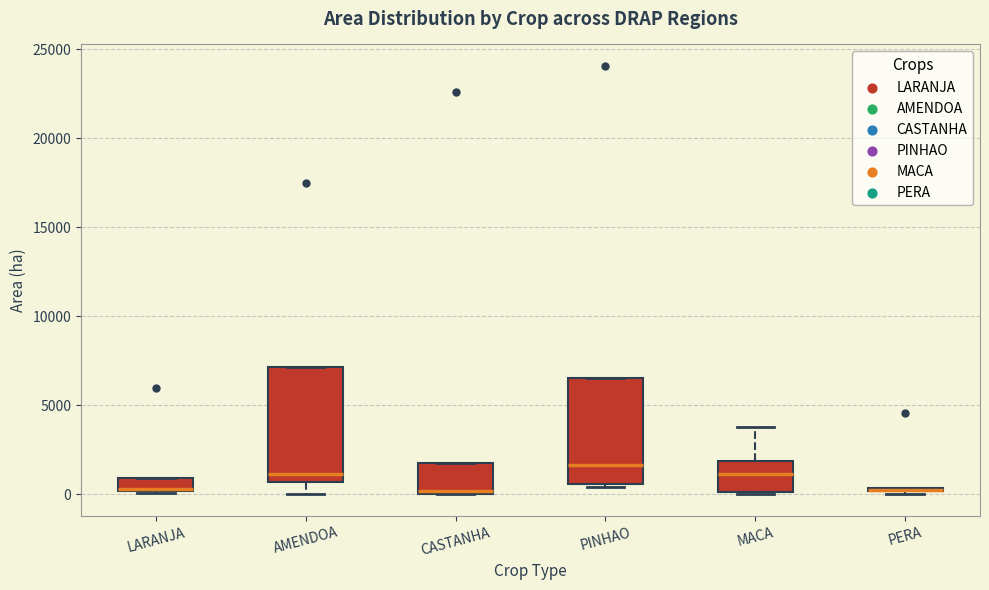

Where is the lower edge of the box for PERA on the y-axis? The values are not printed on the chart, so give them approximately, as read against the axis.

0